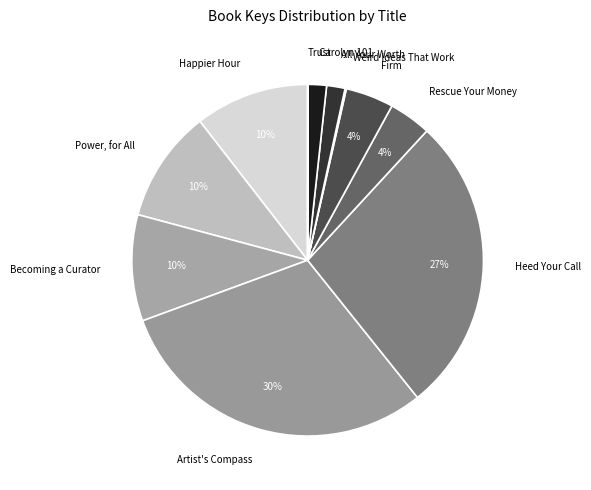

Is it true that Power, for All is 10% of the pie?

True